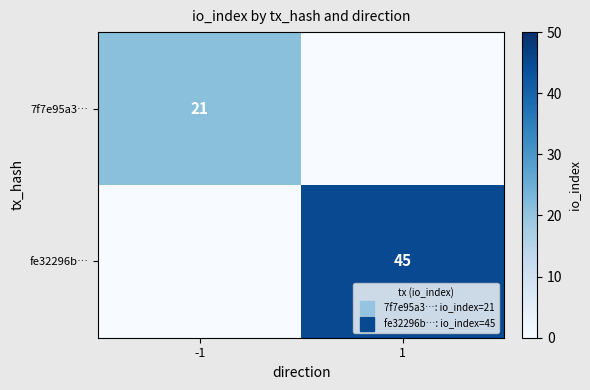

Between -1 and 1, which series saw the biggest shift?

fe32296b…